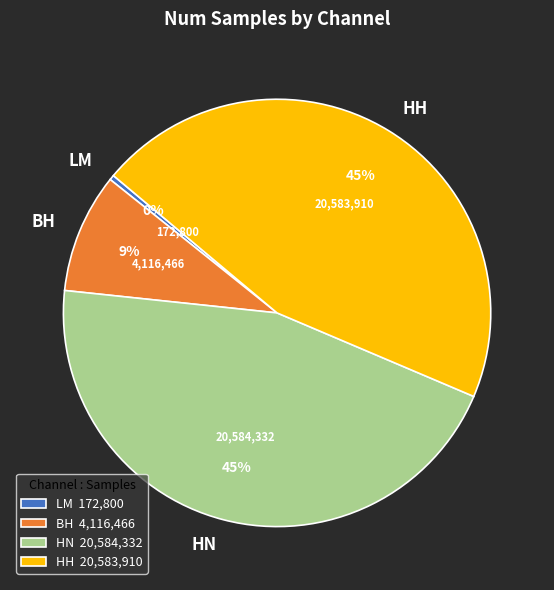

Between HN and BH, which is larger?

HN